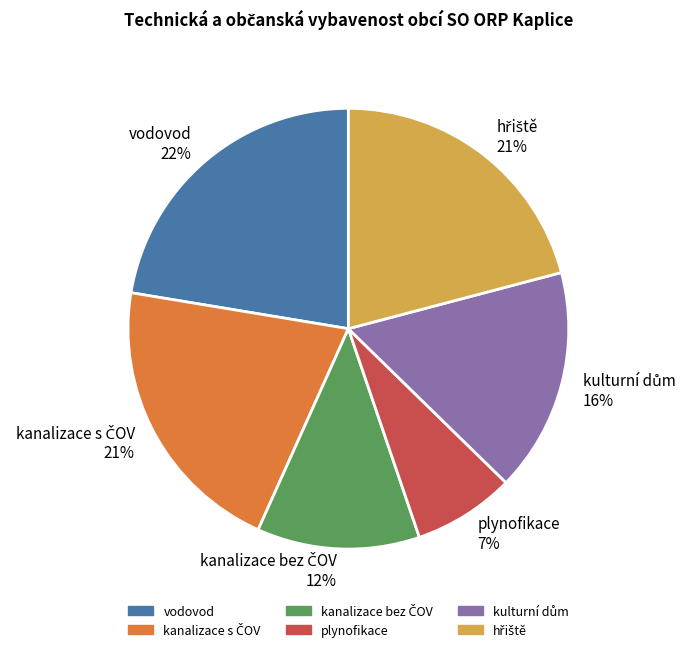

Count the number of slices in the pie.

6